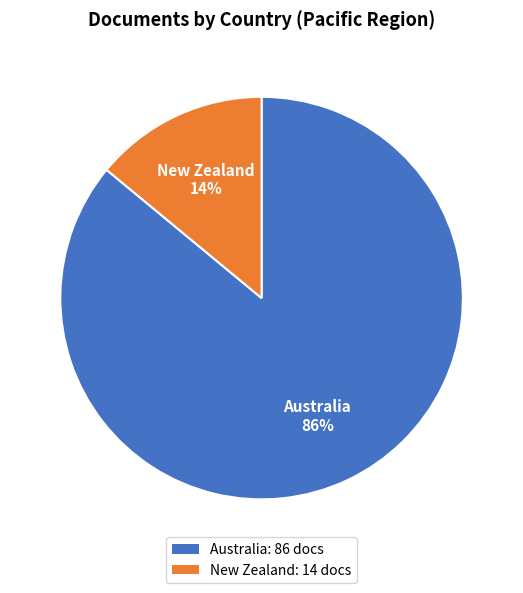

Is it true that Australia is 97% of the pie?

False